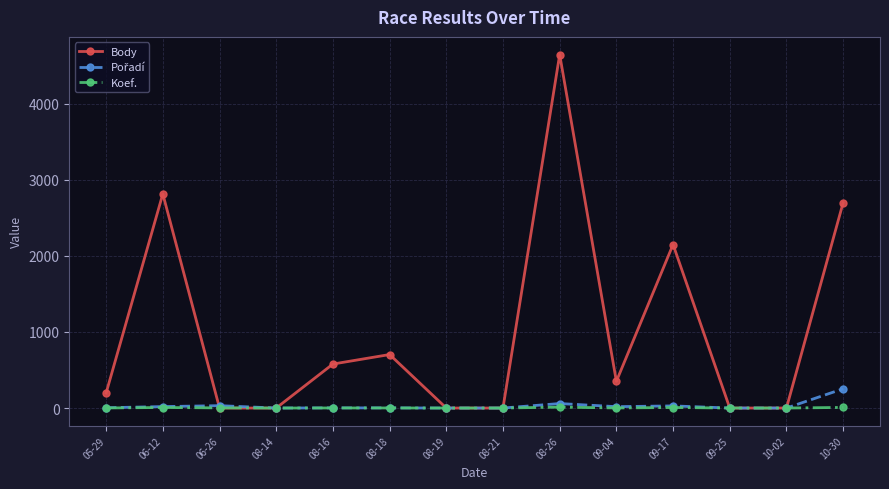

Which series has the widest spread of values?

Body